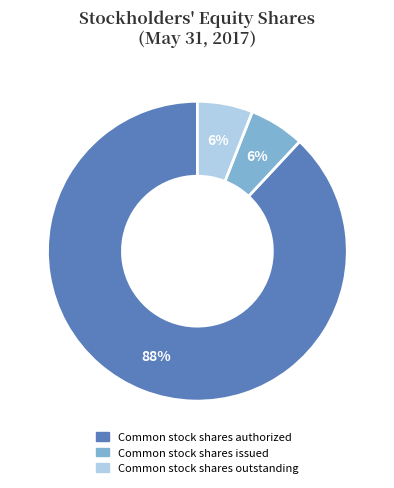

Which slice represents more than half of the pie?

Common stock shares authorized